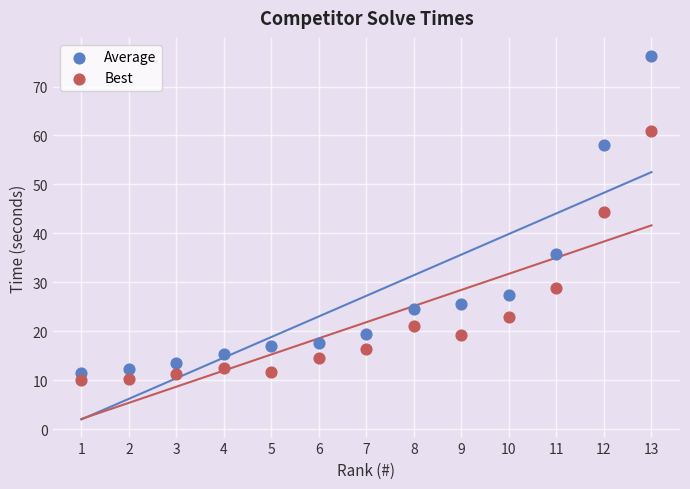

What are all the series names shown in the legend?

Average, Best